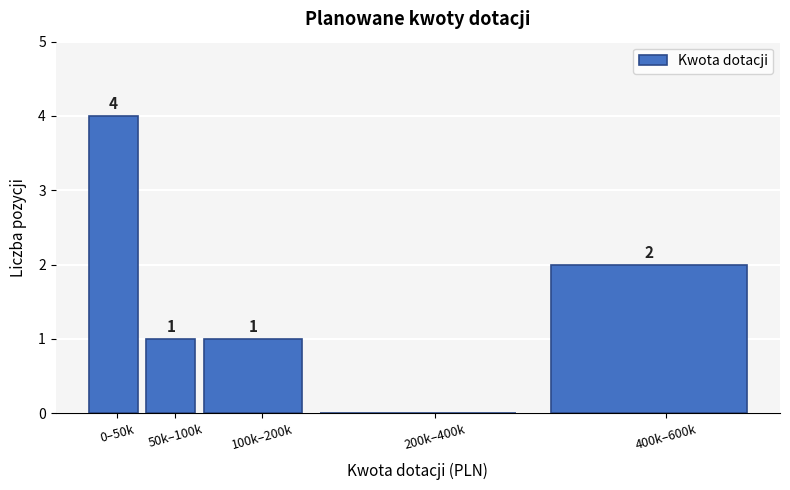

Reading left to right, list all the values displayed in this chart.

0–50k=4	50k–100k=1	100k–200k=1	200k–400k=0	400k–600k=2